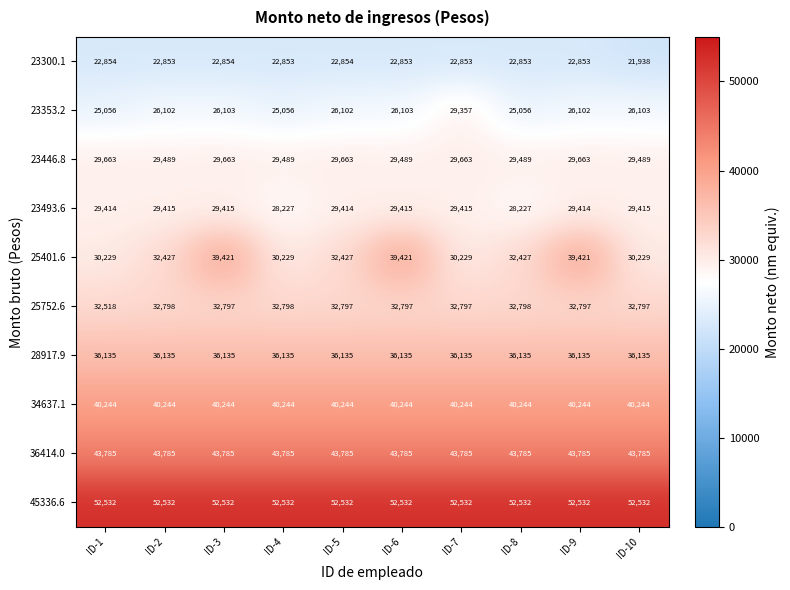

Is it true that 23353.2 equals 25056 at ID-4?

True